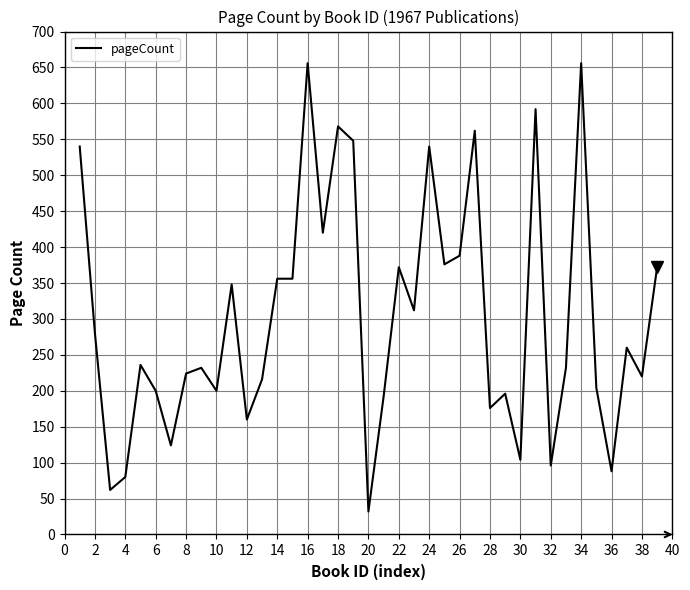

What is the difference between the second highest and second lowest values?

594